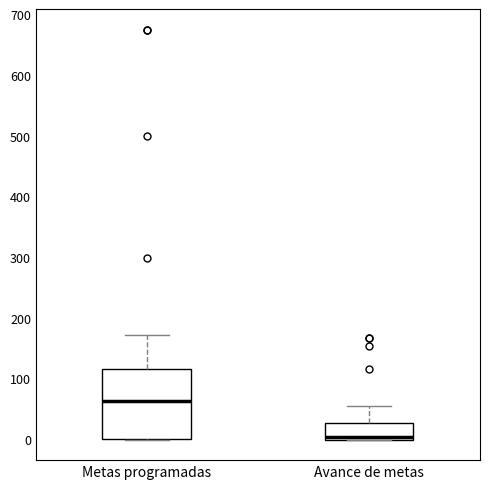

Reading left to right, read every box against the y-axis: the position of its median line, the range the box covers, and the ends of its whiskers. The values are not printed on the chart, so give them approximately, as read against the axis.

Metas programadas: median 60, box 0 to 120, whiskers 0 to 170
Avance de metas: median 10, box 0 to 30, whiskers 0 to 60